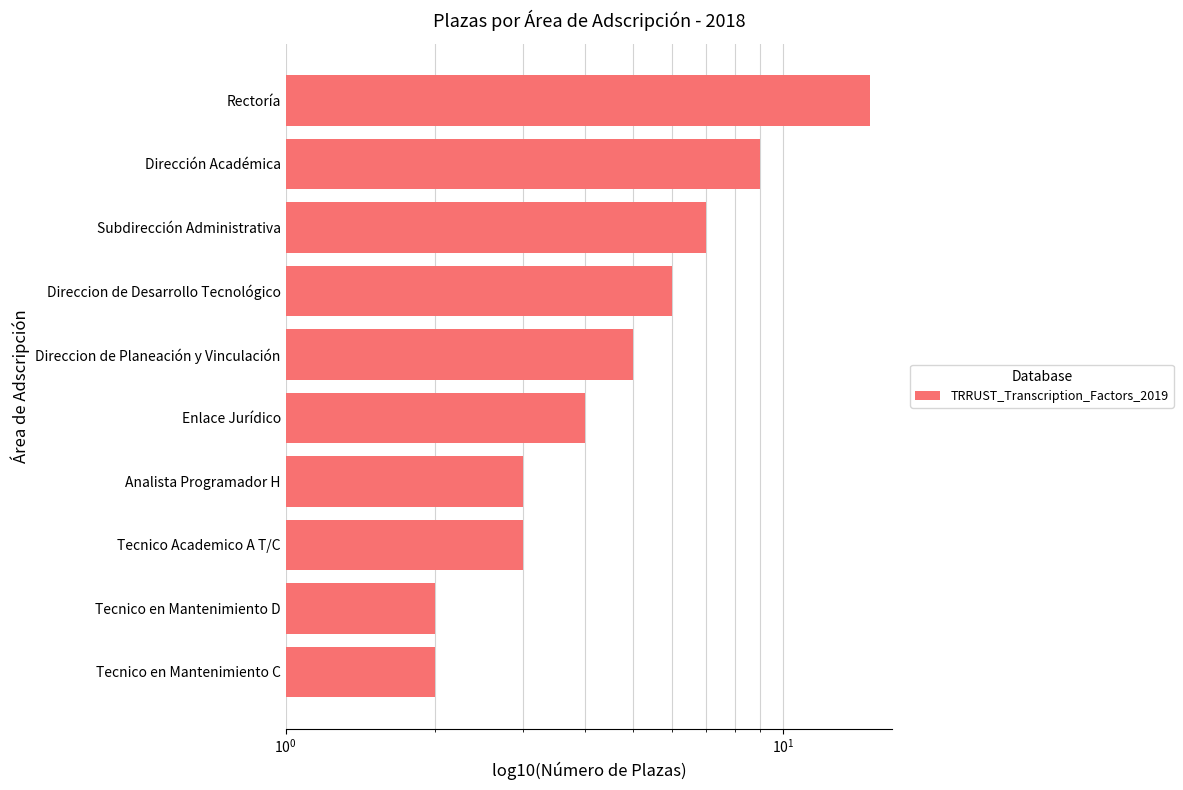

Is it true that the value at Tecnico en Mantenimiento D is 1?

False